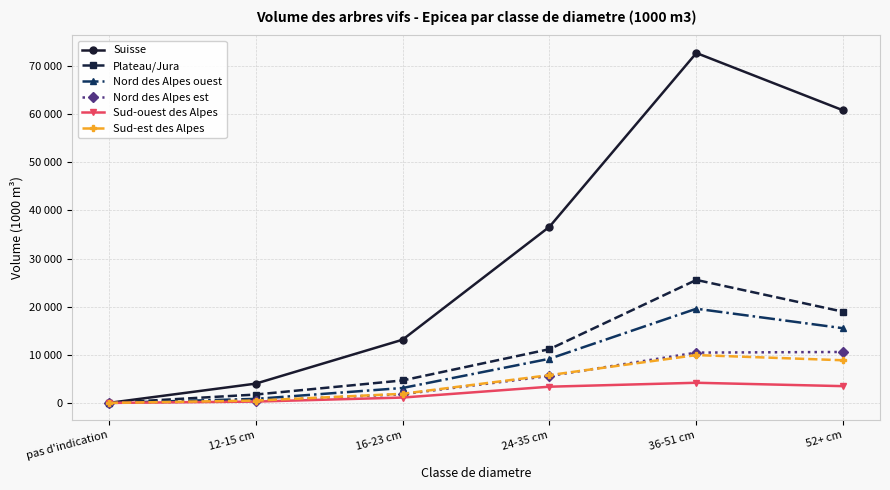

What position from the left is 36-51 cm?

5